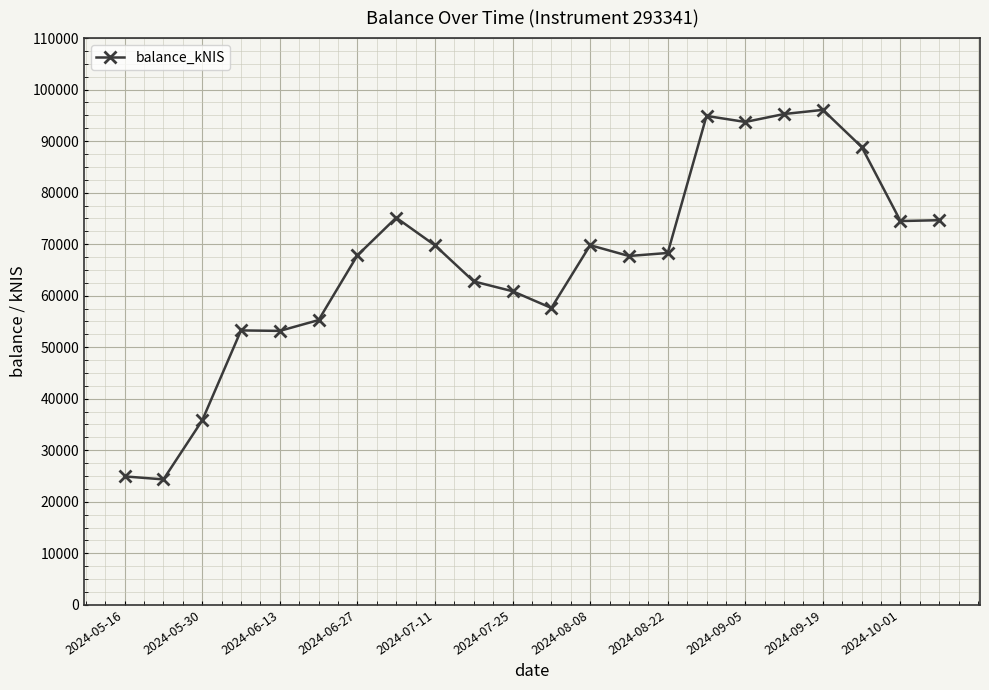

What is the average value?

66567.5